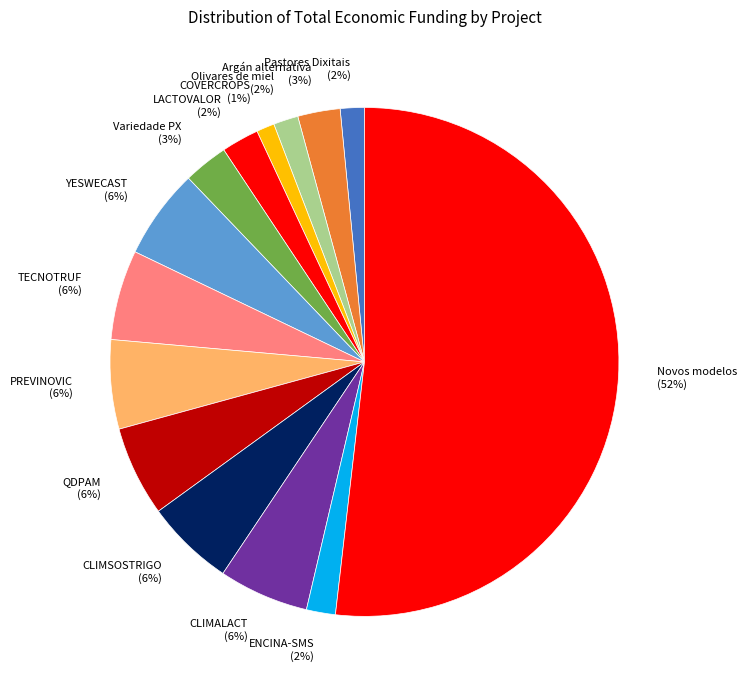

Does CLIMALACT represent more than half of the total?

No